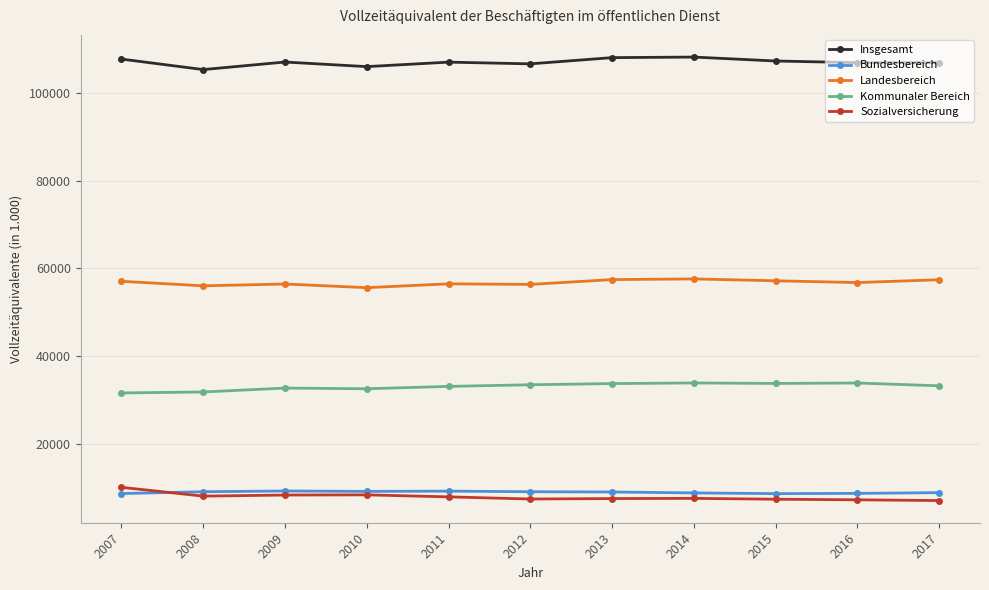

What is the approximate value of Landesbereich at 2012, to the nearest 50?

56400